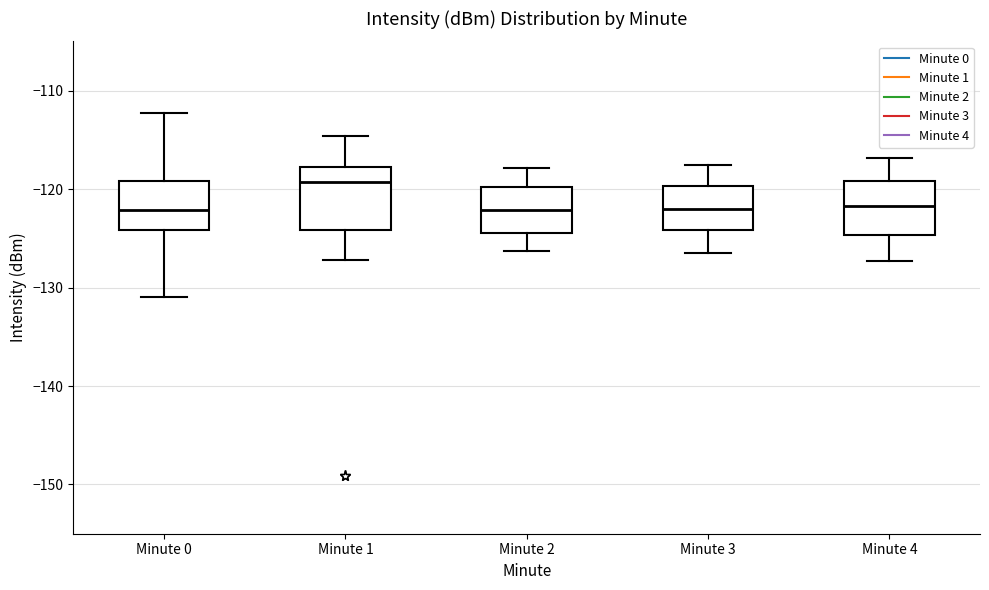

Reading left to right, read every box against the y-axis: the position of its median line, the range the box covers, and the ends of its whiskers. The values are not printed on the chart, so give them approximately, as read against the axis.

Minute 0: median -122, box -124 to -119, whiskers -131 to -112
Minute 1: median -119, box -124 to -118, whiskers -127 to -115
Minute 2: median -122, box -124 to -120, whiskers -126 to -118
Minute 3: median -122, box -124 to -120, whiskers -126 to -118
Minute 4: median -122, box -125 to -119, whiskers -127 to -117